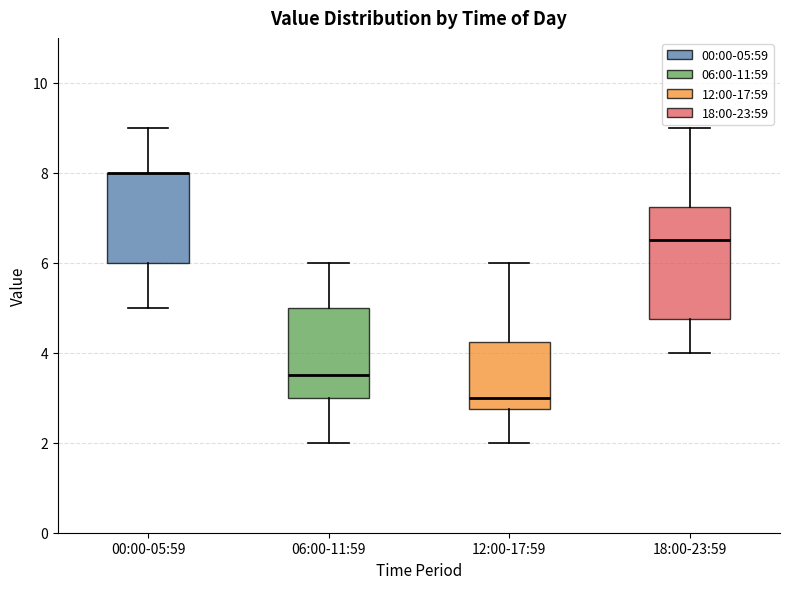

Reading left to right, read every box against the y-axis: the position of its median line, the range the box covers, and the ends of its whiskers. The values are not printed on the chart, so give them approximately, as read against the axis.

00:00-05:59: median 8.0 (drawn on the box's upper edge), box 6.0 to 8.0, whiskers 5.0 to 9.0
06:00-11:59: median 3.6, box 3.0 to 5.0, whiskers 2.0 to 6.0
12:00-17:59: median 3.0, box 2.8 to 4.2, whiskers 2.0 to 6.0
18:00-23:59: median 6.6, box 4.8 to 7.2, whiskers 4.0 to 9.0